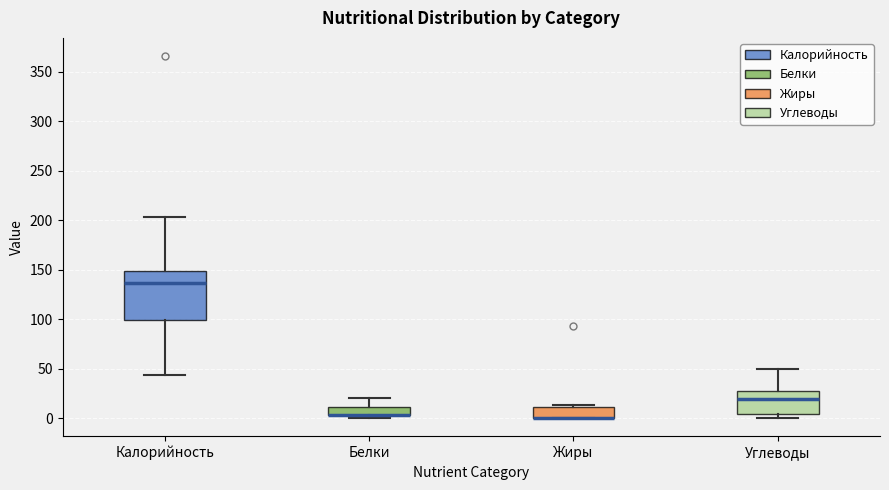

Where does the upper whisker of the box for Углеводы end on the y-axis? The values are not printed on the chart, so give them approximately, as read against the axis.

50